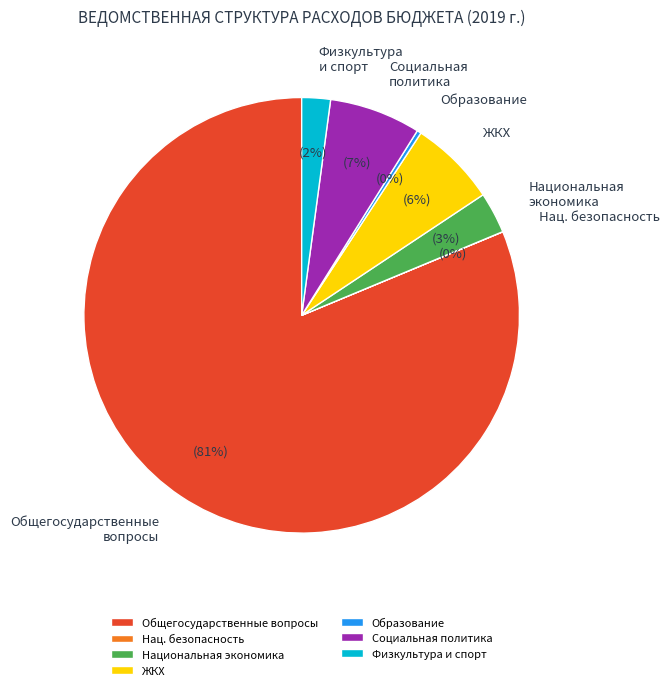

True or false: Общегосударственные вопросы accounts for 96% of the total.

False